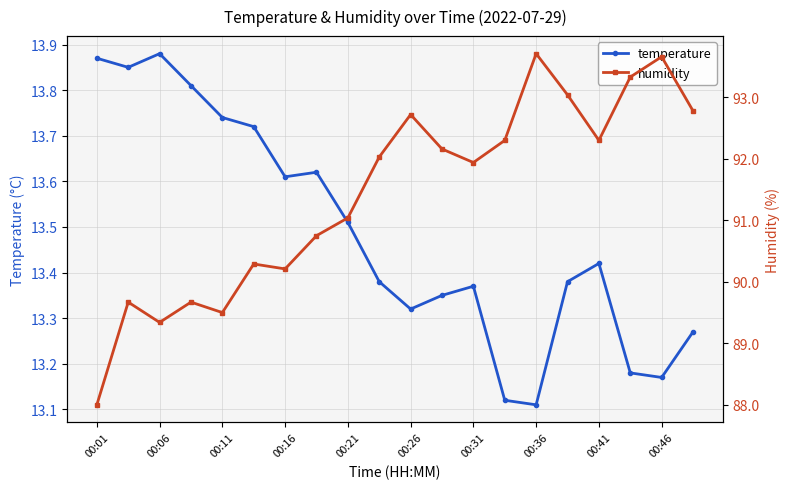

Does the chart have visible grid lines?

Yes